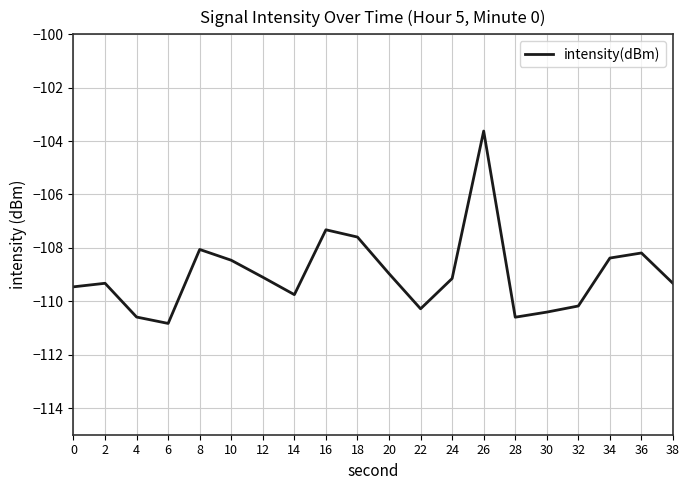

Which has a higher value, 34 or 0?

34